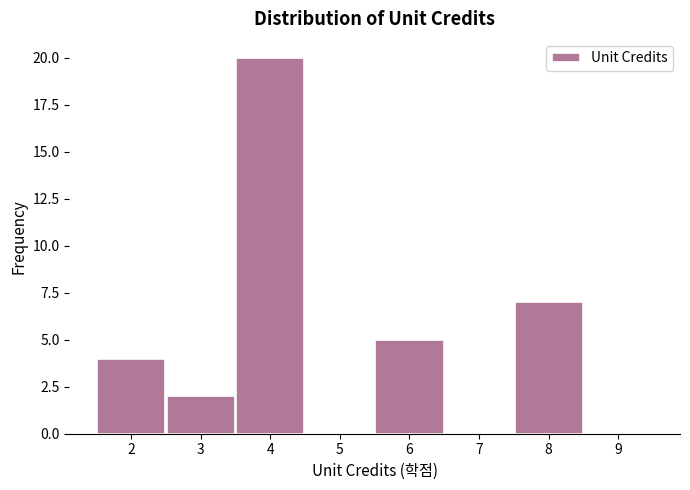

Reading left to right, transcribe this chart: for each bar, give the range it covers on the x-axis and its height. The values are not printed on the chart, so give them approximately, as read against the axis.

1.5 to 2.5: 4
2.5 to 3.5: 2
3.5 to 4.5: 20
4.5 to 5.5: 0
5.5 to 6.5: 5
6.5 to 7.5: 0
7.5 to 8.5: 7
8.5 to 9.5: 0